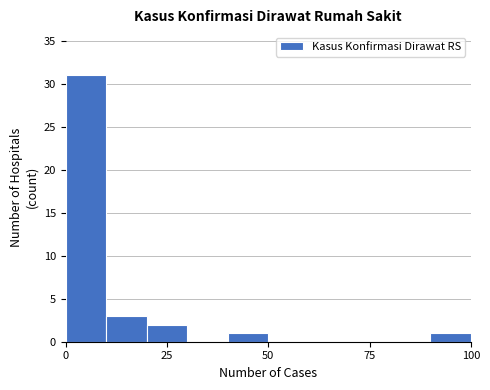

Read against the x-axis, roughly where is the centre of the tallest bar?

5